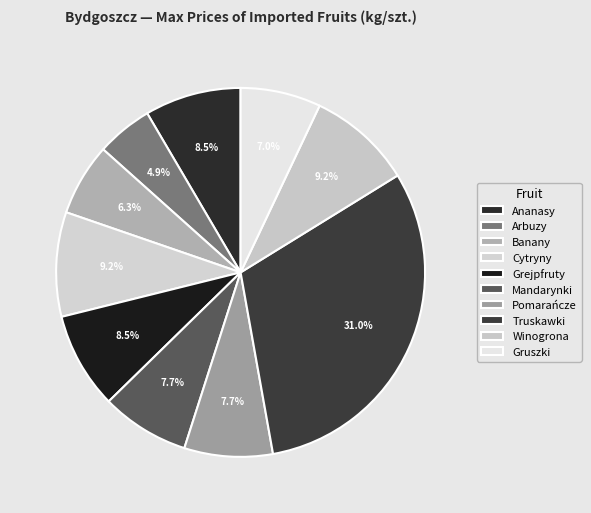

To the nearest percent, what portion does Cytryny represent?

9%